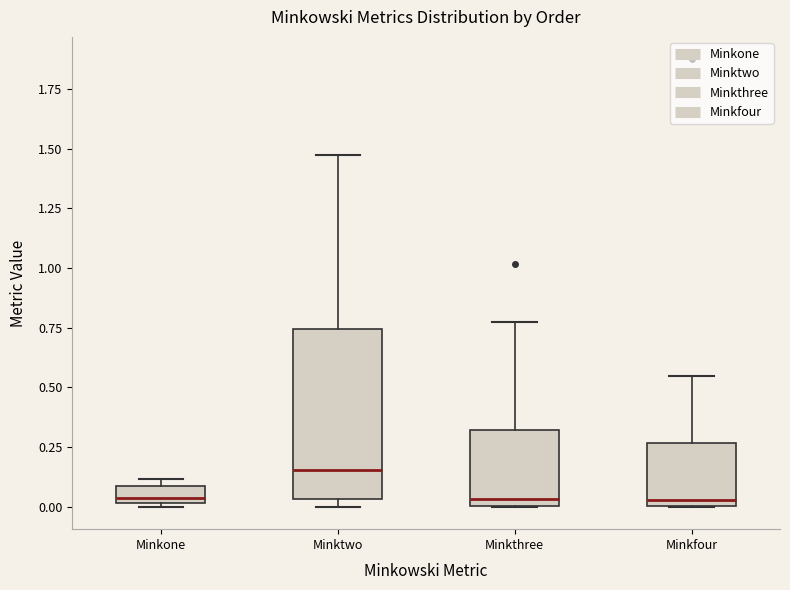

Which box is the tallest, from its lower edge to its upper edge?

Minktwo